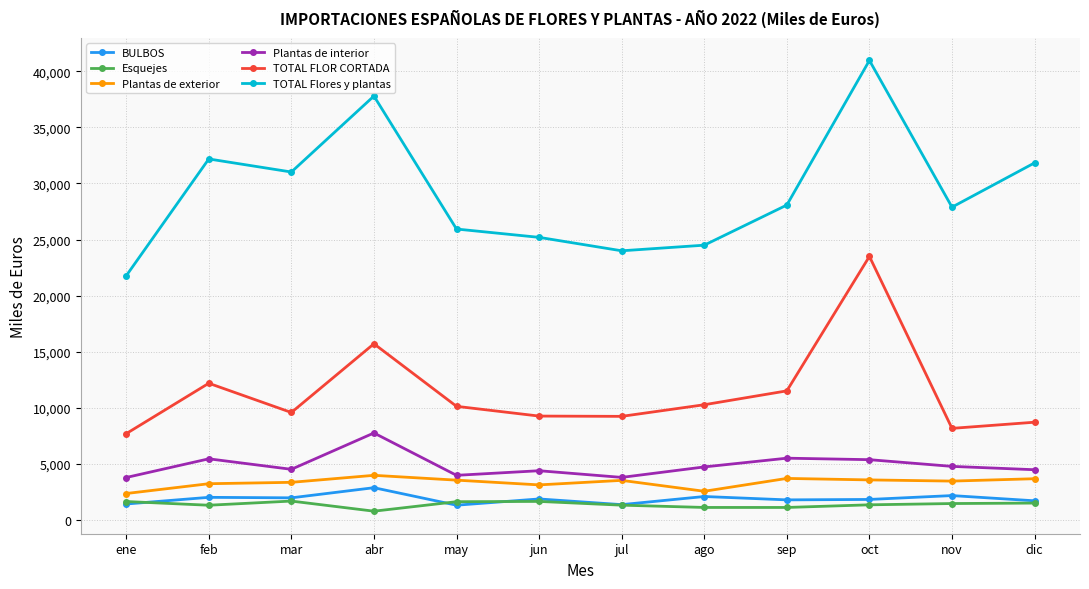

What is the difference between the maximum and minimum values in the Esquejes series?

902